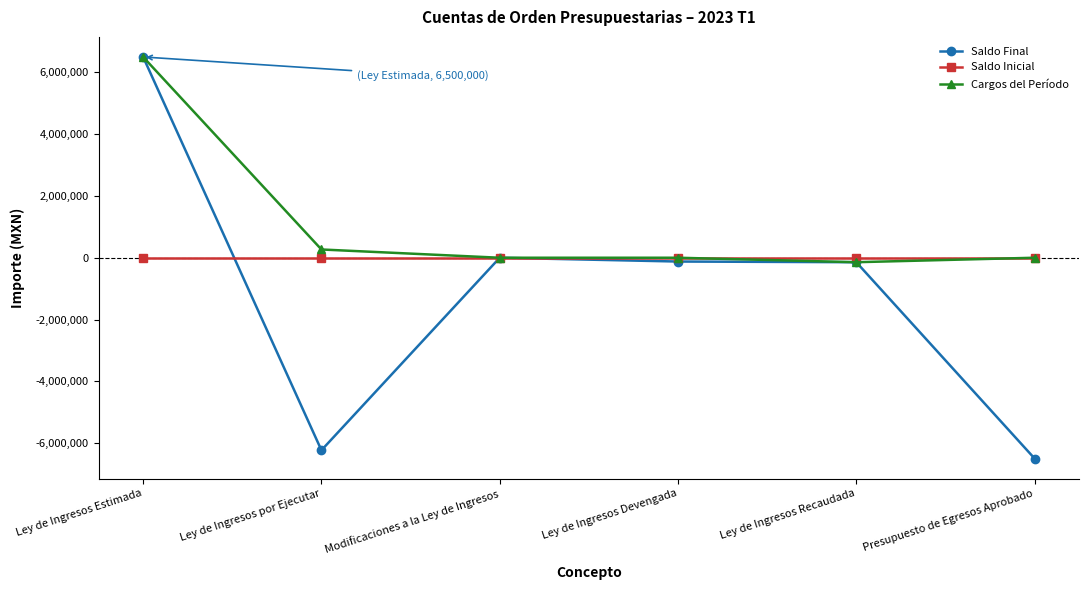

The Cargos del Período series shows -3644430.7 at Modificaciones a la Ley de Ingresos. True or false?

False